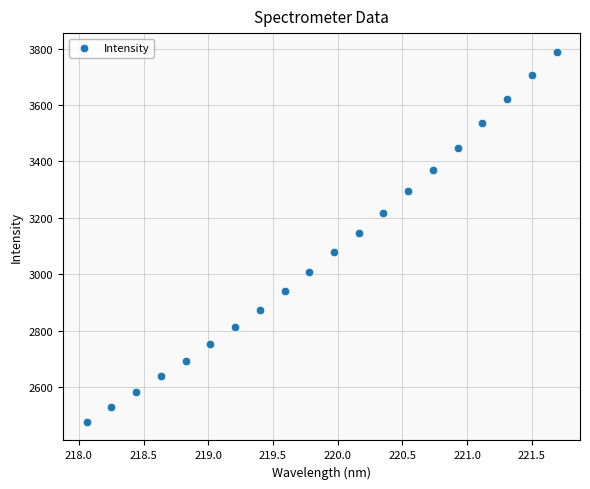

What is the range of Y values (max minus min)?

1313.2